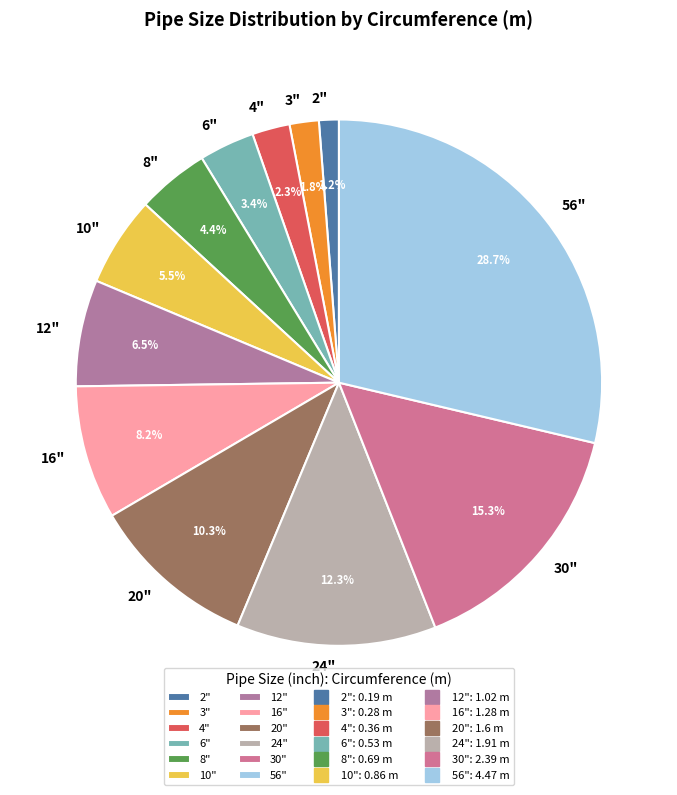

How many slices are in this pie chart?

12